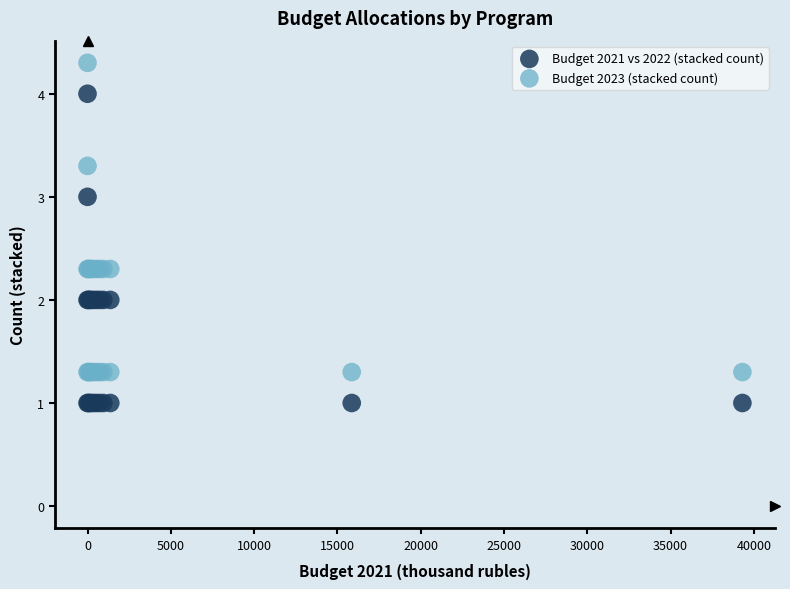

Which series contains the lowest Y value?

Budget 2021 vs 2022 (stacked count)